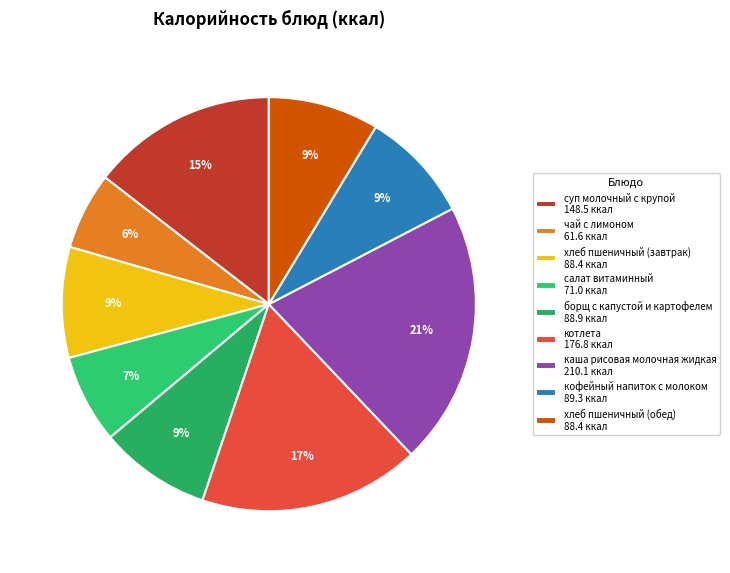

Is there any slice that represents more than half of the pie?

No